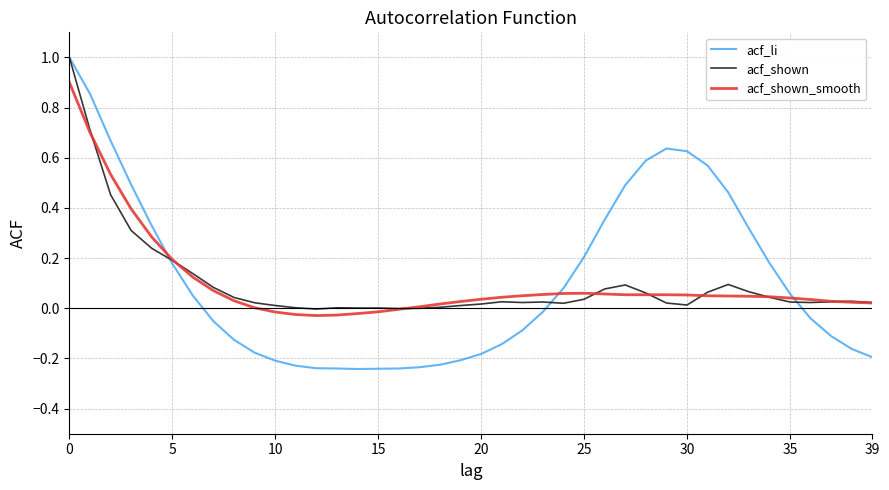

What is the maximum value shown in the chart?

1.0